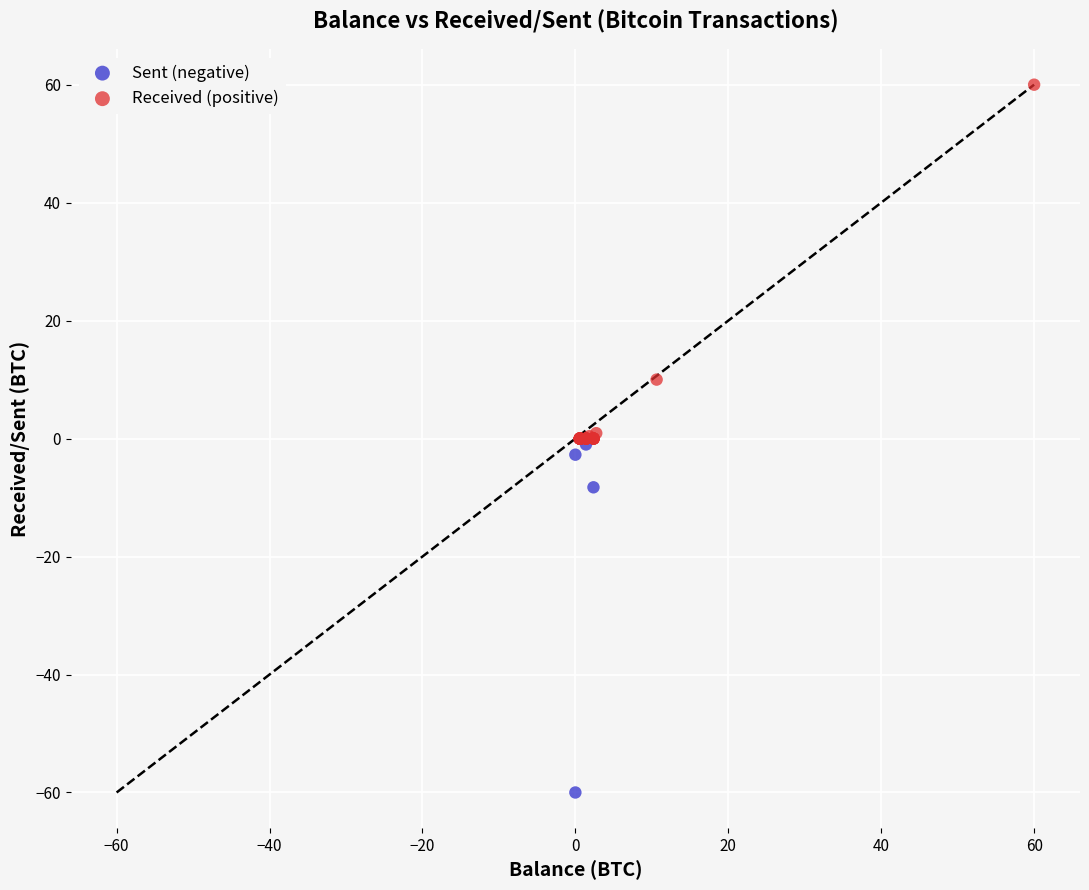

Which series reaches the minimum Y coordinate?

Sent (negative)